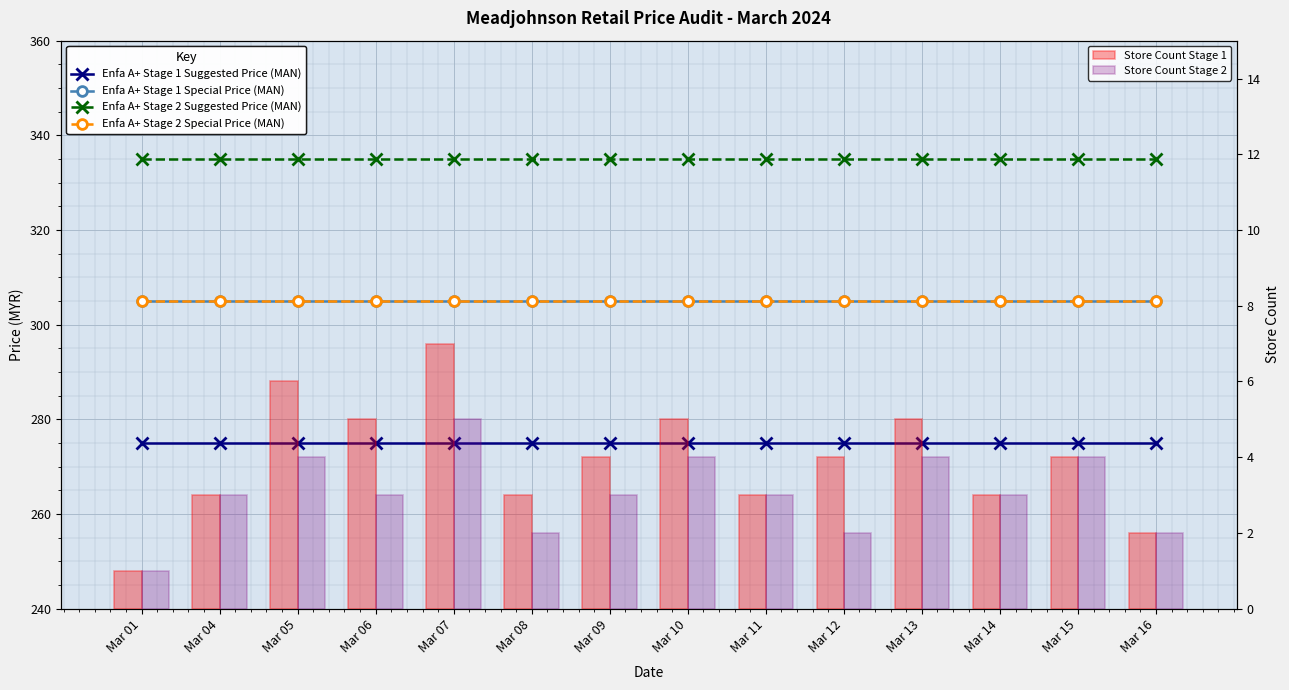

Reading left to right, what are all the values shown in this chart?

Enfa A+ Stage 1 Suggested Price (MAN): 275	275	275	275	275	275	275	275	275	275	275	275	275	275
Enfa A+ Stage 1 Special Price (MAN): 305	305	305	305	305	305	305	305	305	305	305	305	305	305
Enfa A+ Stage 2 Suggested Price (MAN): 335	335	335	335	335	335	335	335	335	335	335	335	335	335
Enfa A+ Stage 2 Special Price (MAN): 305	305	305	305	305	305	305	305	305	305	305	305	305	305
Store Count Stage 1: 1	3	6	5	7	3	4	5	3	4	5	3	4	2
Store Count Stage 2: 1	3	4	3	5	2	3	4	3	2	4	3	4	2